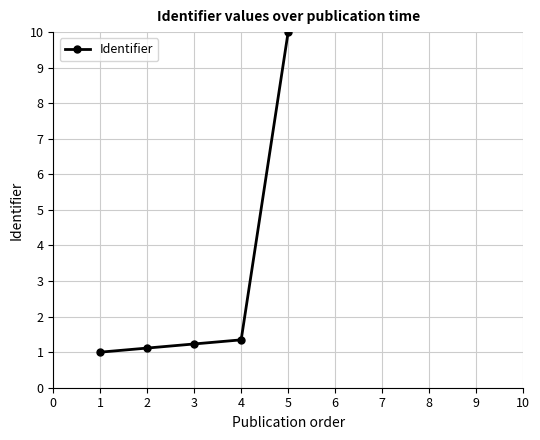

What is the sum of all values?

14.7